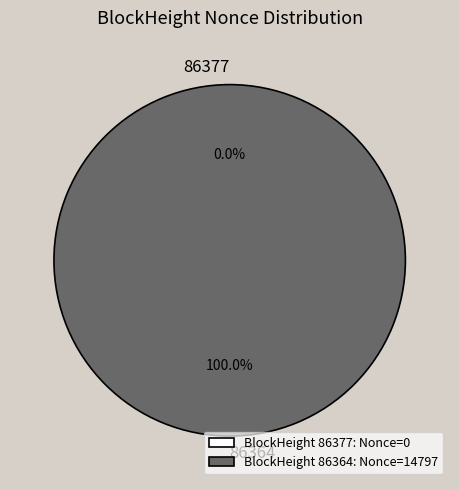

What is the change in value from 86377 to 86364?

+14797